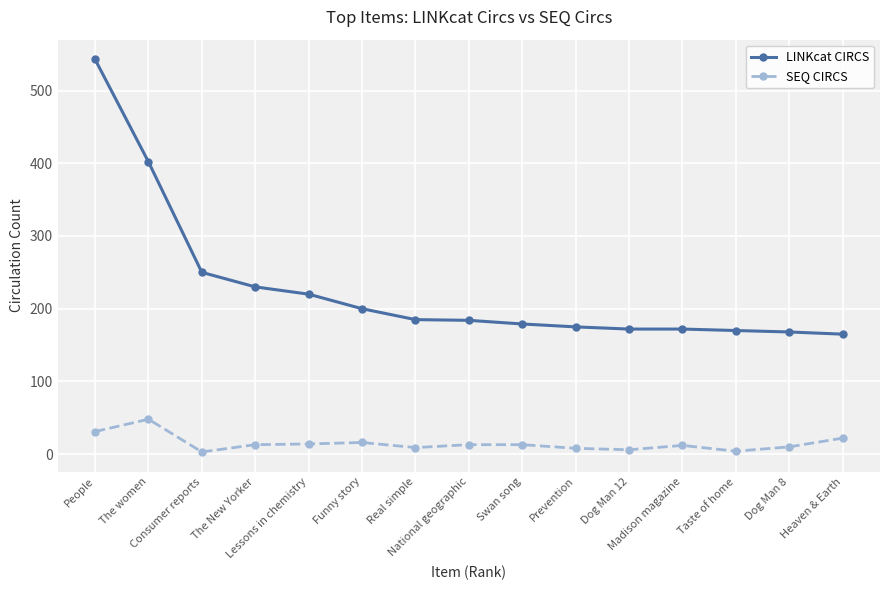

What position from the right is National geographic?

8